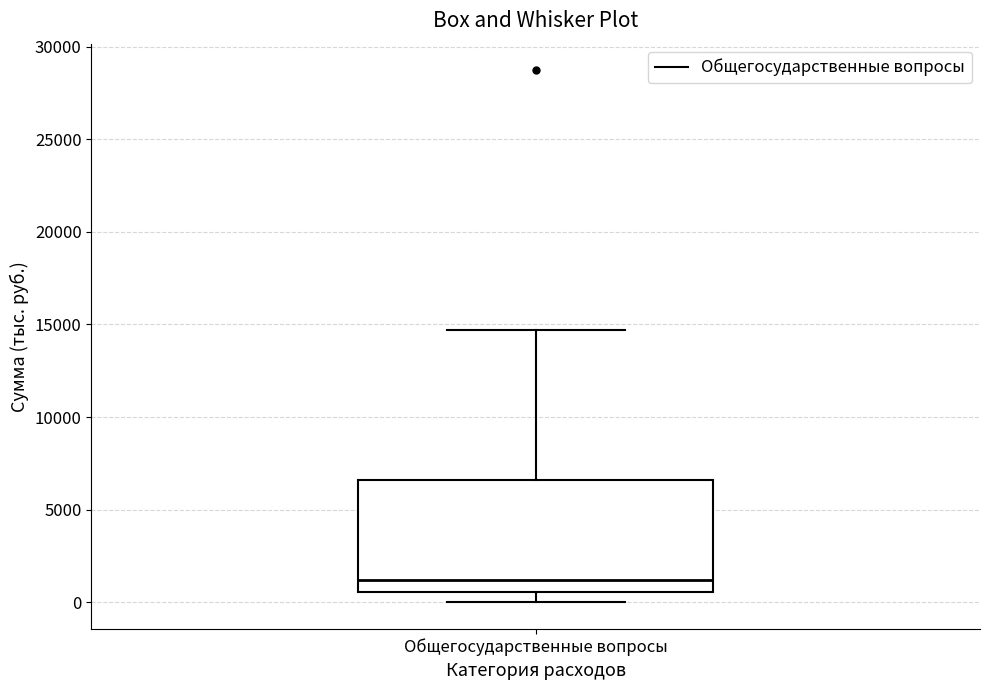

Where is the upper edge of the box for Общегосударственные вопросы on the y-axis? The values are not printed on the chart, so give them approximately, as read against the axis.

6500